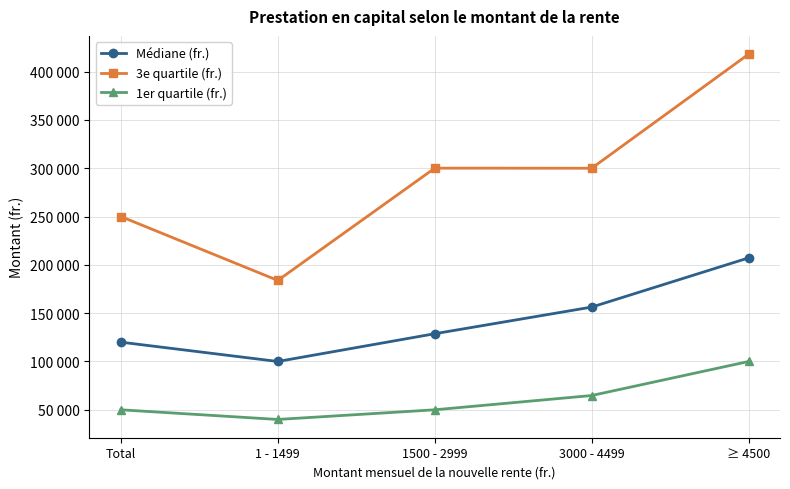

What is the lowest value of the 1er quartile (fr.) series?

40000